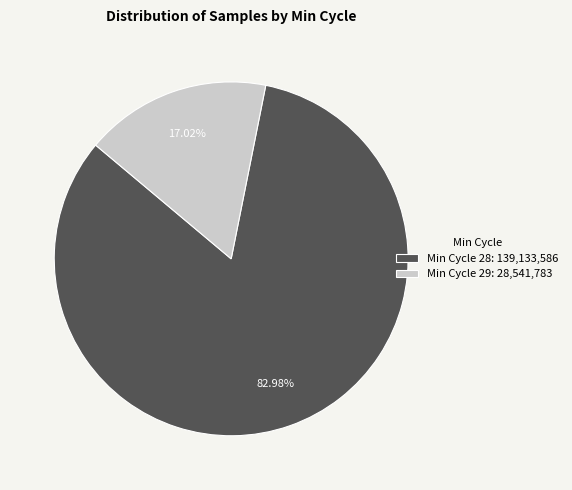

Is the sum of Min Cycle 29: 28,541,783 and Min Cycle 28: 139,133,586 greater than half?

Yes